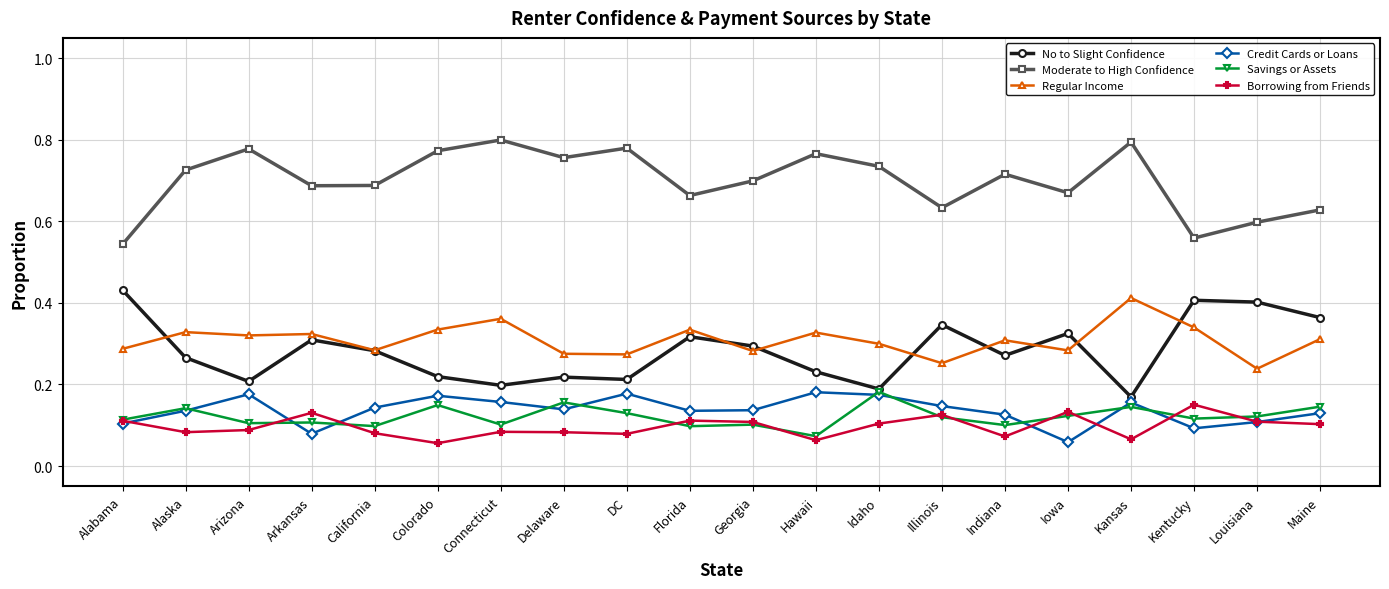

True or false: No to Slight Confidence and Borrowing from Friends cross at least once.

False